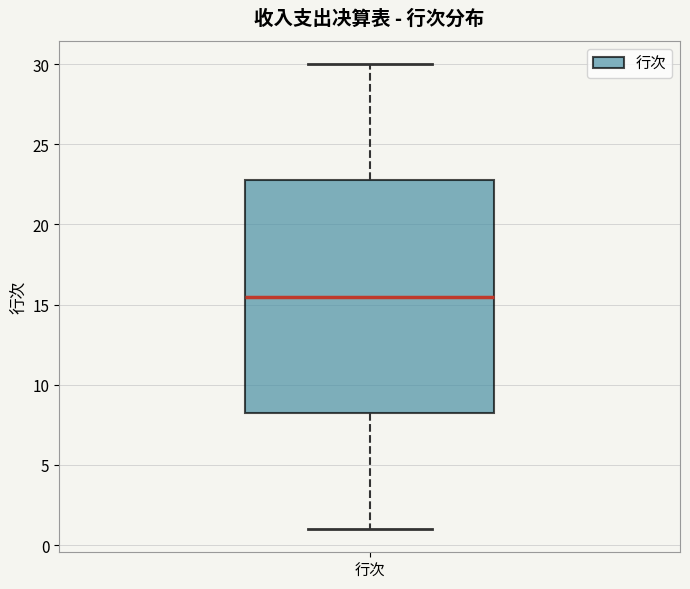

Transcribe this box plot: give where the median line is, the range the box spans, and where the two whiskers end, as read against the y-axis. The values are not printed on the chart, so give them approximately, as read against the axis.

median 15.5, box 8.5 to 23.0, whiskers 1.0 to 30.0